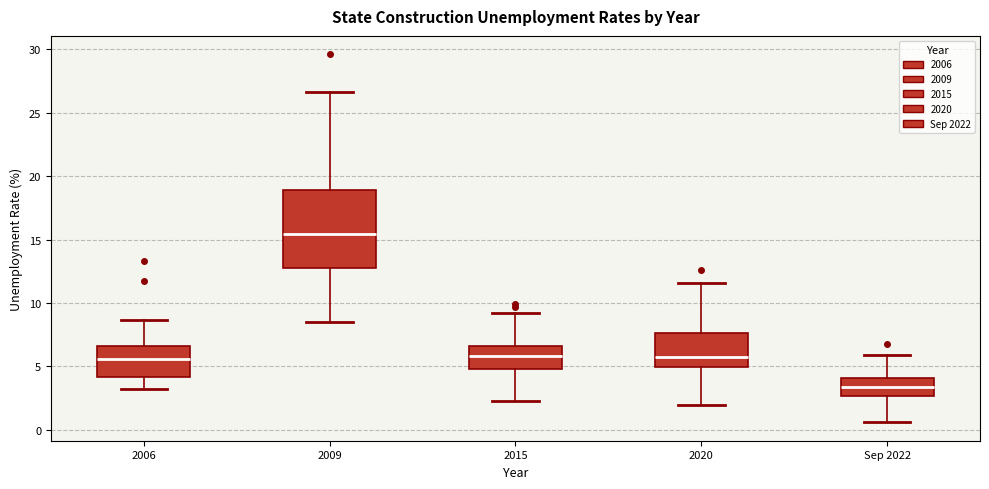

Where is the upper edge of the box for 2015 on the y-axis? The values are not printed on the chart, so give them approximately, as read against the axis.

6.5